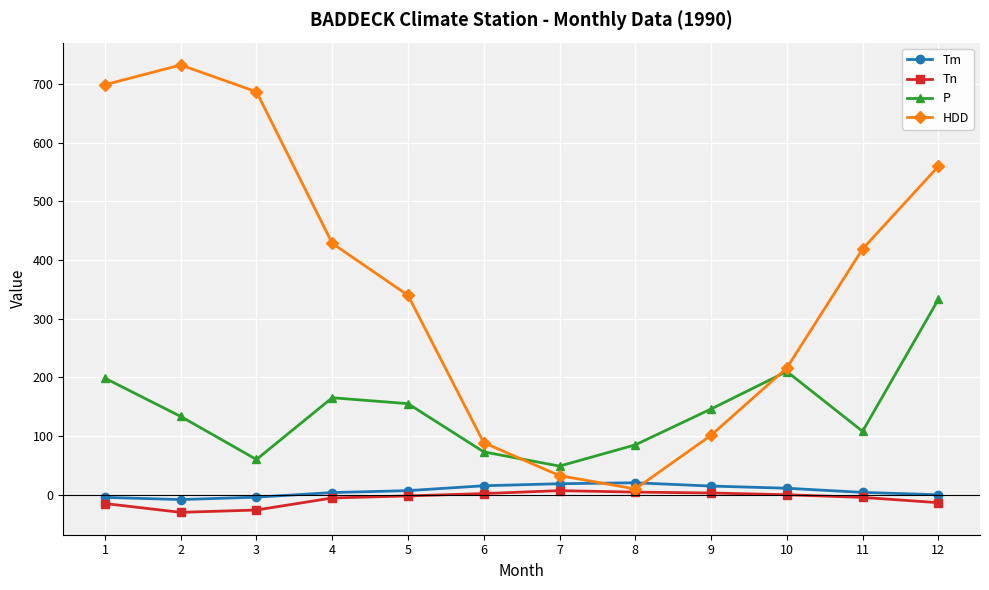

Where does the HDD series first go above 418?

1